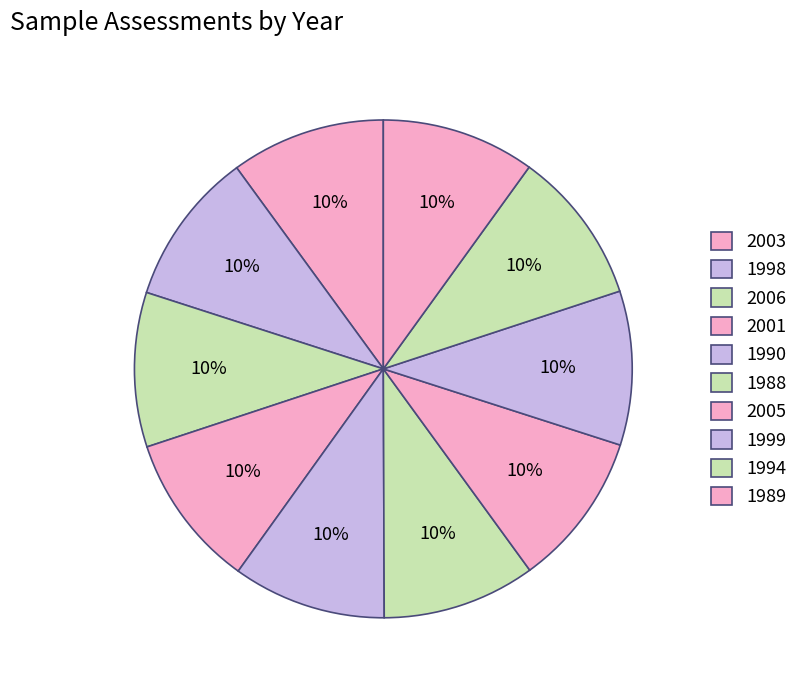

Is there any slice that represents more than half of the pie?

No